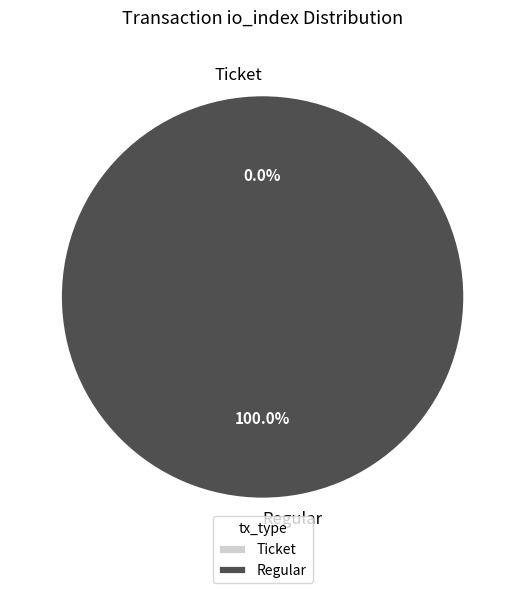

How many slices are in this pie chart?

2